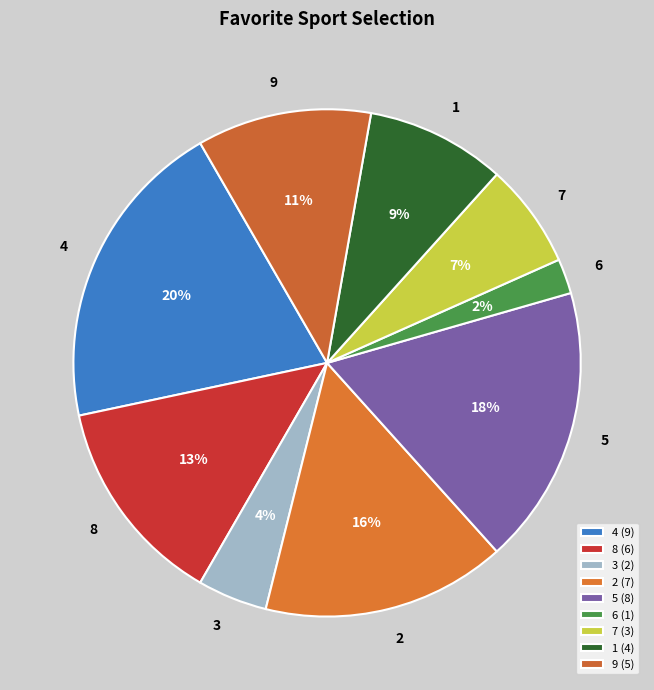

To the nearest percent, what is the difference between the largest and smallest slice percentages?

18%